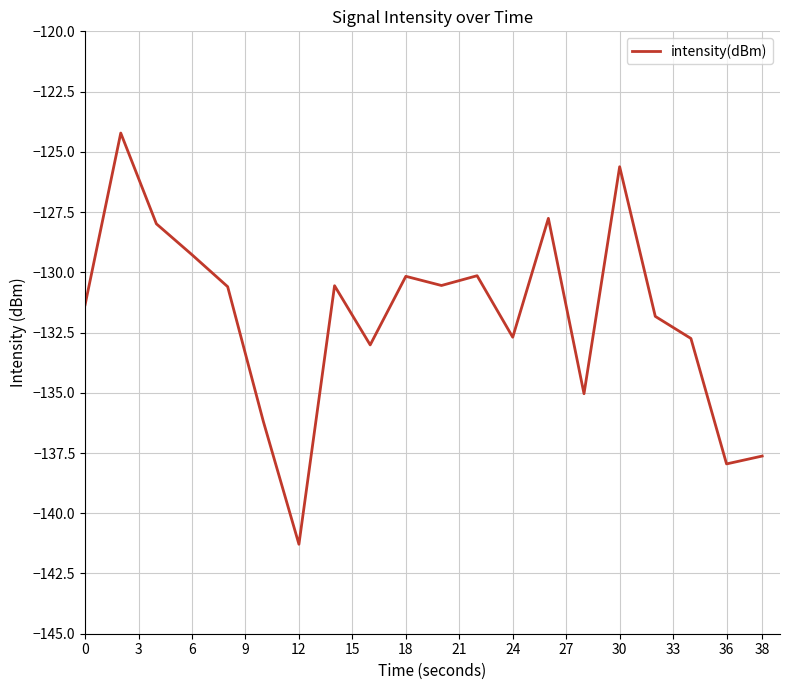

What is the maximum value shown in the chart?

-124.2